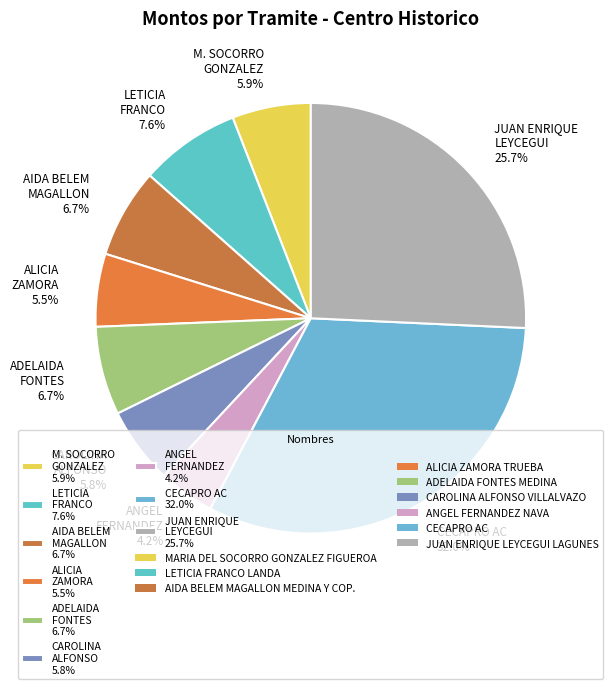

What is the ratio of the value at JUAN ENRIQUE LEYCEGUI 25.7% to the value at ANGEL FERNANDEZ 4.2%?

6.1